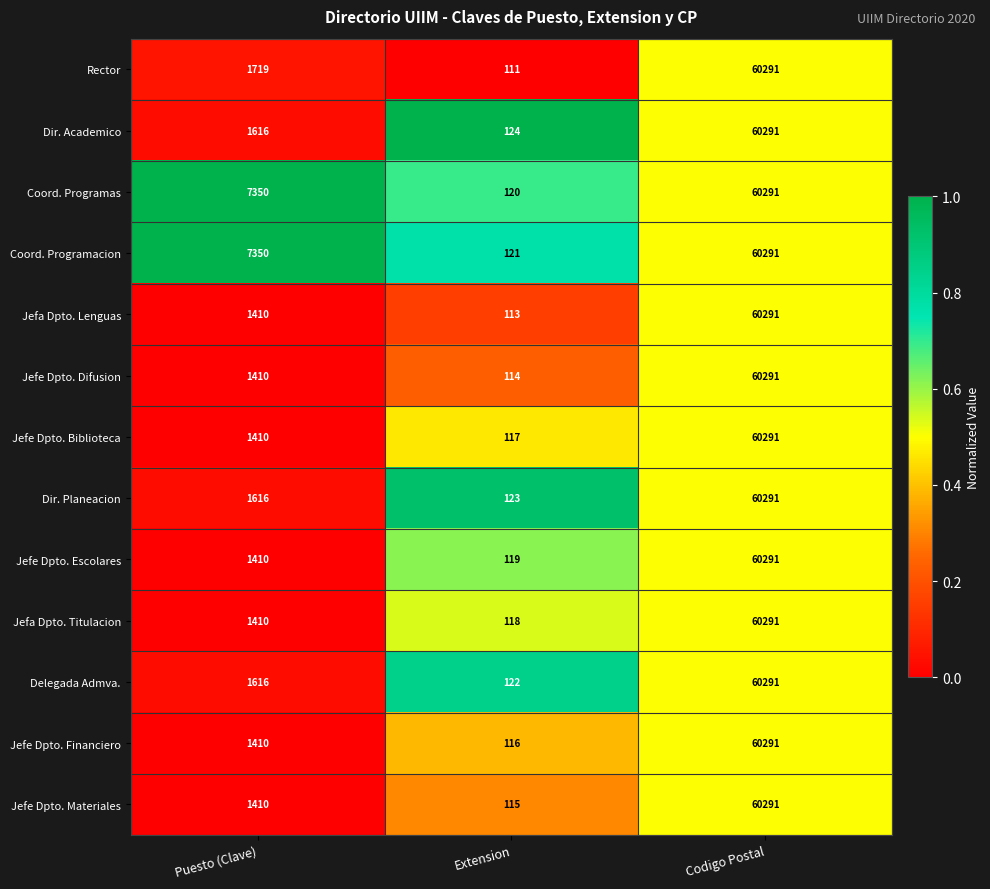

What is the smallest value displayed?

111